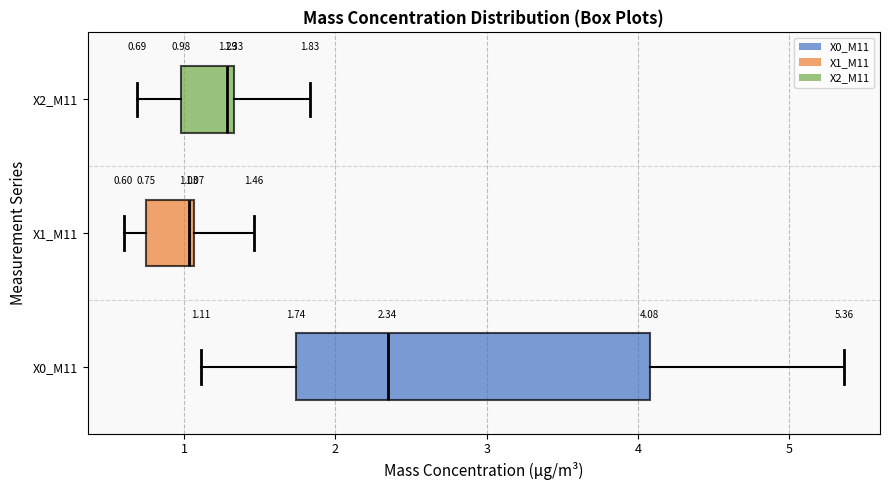

Which box is the widest, from its left edge to its right edge?

X0_M11